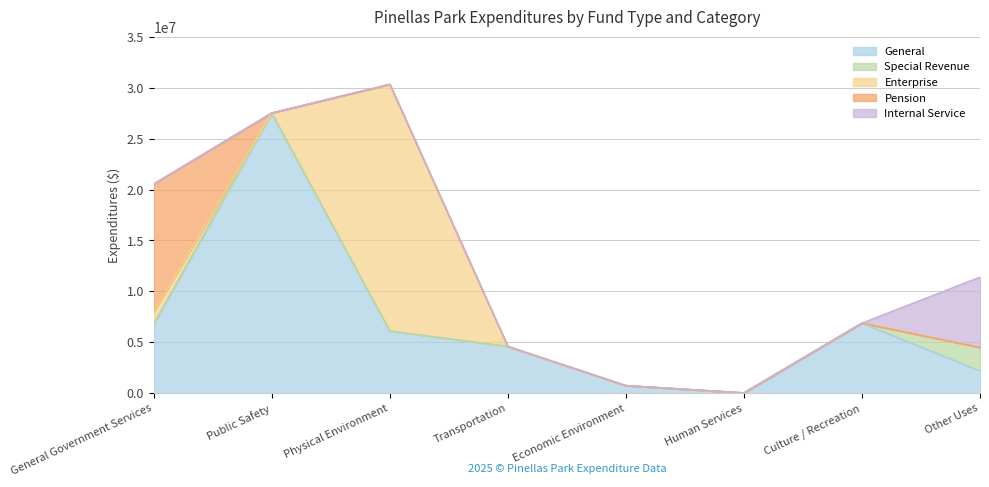

Reading right to left, transcribe all the data shown in this chart.

General: Other Uses=2188452	Culture / Recreation=6883335	Human Services=0	Economic Environment=747709	Transportation=4590425	Physical Environment=6110210	Public Safety=27485308	General Government Services=6744219
Special Revenue: Other Uses=2303197	Culture / Recreation=0	Human Services=33768	Economic Environment=0	Transportation=0	Physical Environment=0	Public Safety=36216	General Government Services=77556
Enterprise: Other Uses=0	Culture / Recreation=0	Human Services=0	Economic Environment=0	Transportation=0	Physical Environment=24224640	Public Safety=0	General Government Services=1149831
Pension: Other Uses=0	Culture / Recreation=0	Human Services=0	Economic Environment=0	Transportation=0	Physical Environment=0	Public Safety=0	General Government Services=12574371
Internal Service: Other Uses=6911492	Culture / Recreation=0	Human Services=0	Economic Environment=0	Transportation=0	Physical Environment=0	Public Safety=0	General Government Services=0